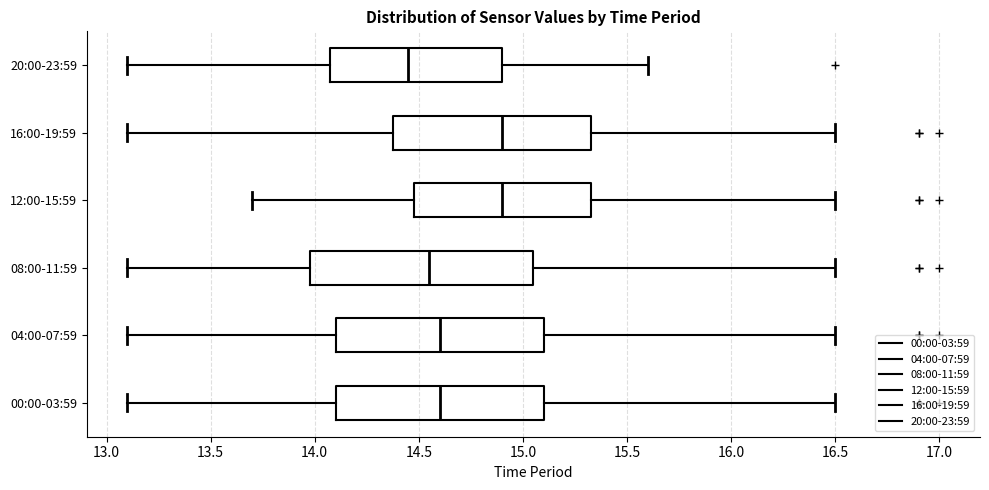

Reading bottom to top, transcribe this box plot: for each box, give where its median line is, the range the box spans, and where its two whiskers end, as read against the x-axis. The values are not printed on the chart, so give them approximately, as read against the axis.

00:00-03:59: median 14.60, box 14.10 to 15.10, whiskers 13.10 to 16.50
04:00-07:59: median 14.60, box 14.10 to 15.10, whiskers 13.10 to 16.50
08:00-11:59: median 14.55, box 14.00 to 15.05, whiskers 13.10 to 16.50
12:00-15:59: median 14.90, box 14.50 to 15.35, whiskers 13.70 to 16.50
16:00-19:59: median 14.90, box 14.40 to 15.35, whiskers 13.10 to 16.50
20:00-23:59: median 14.45, box 14.10 to 14.90, whiskers 13.10 to 15.60